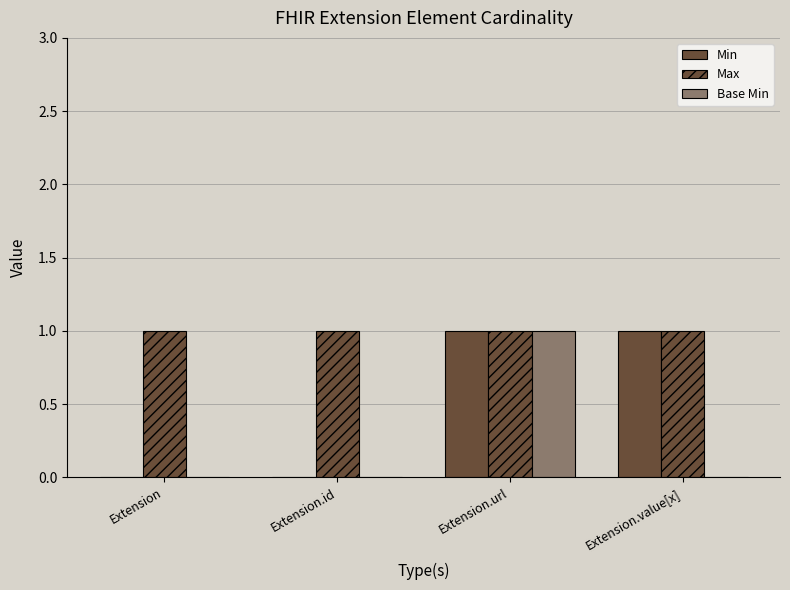

Count the number of data series in this chart.

3